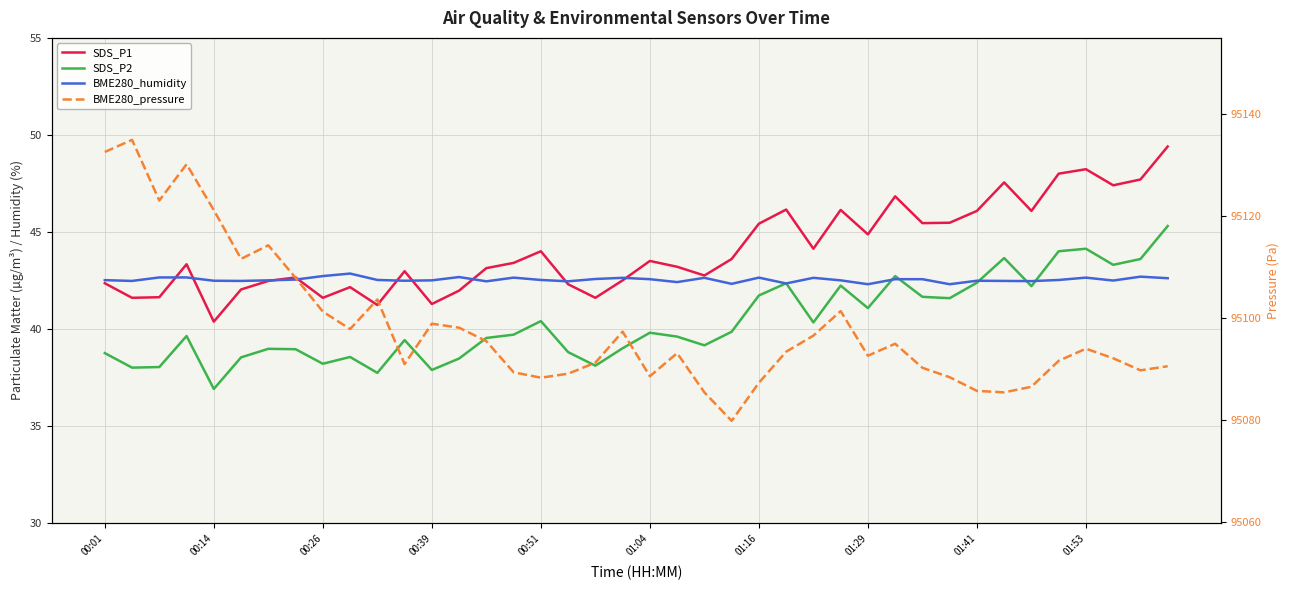

What is the value of the BME280_humidity point at the 15th from the left?

42.5